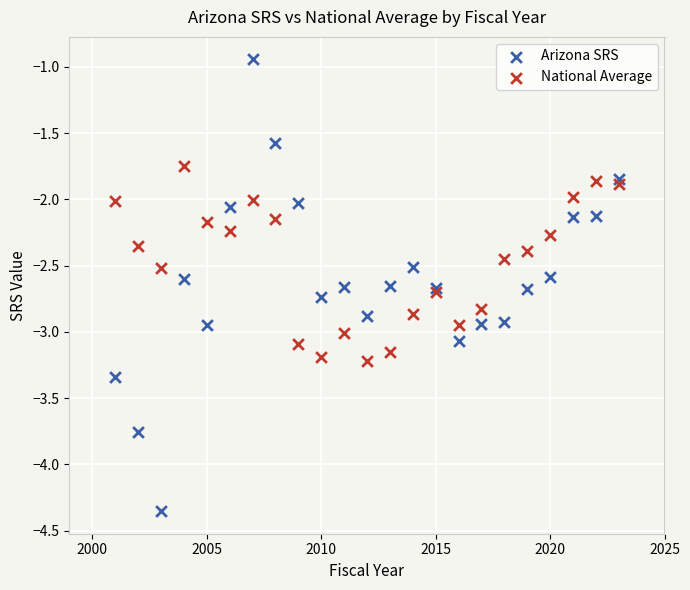

Which series has the widest spread of Y values?

Arizona SRS